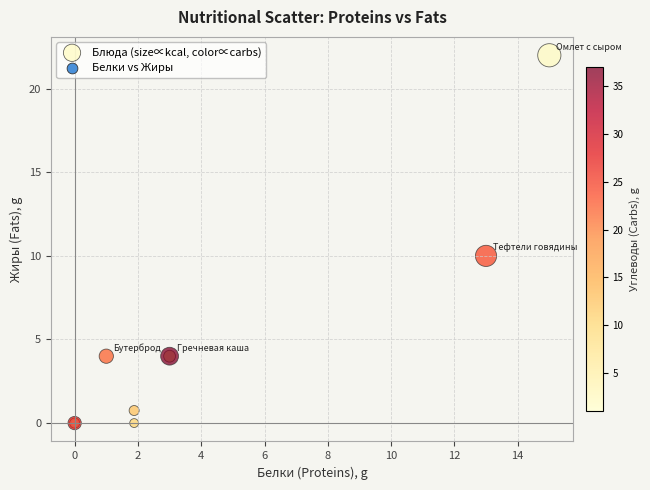

What Y value in the scatter plot is closest to 11?

10.0